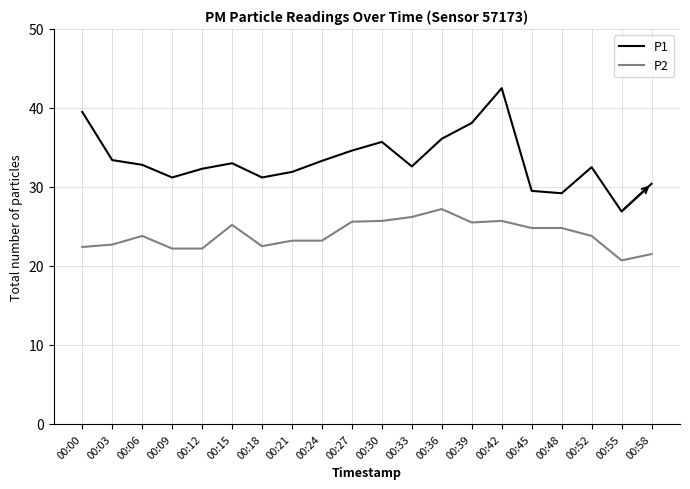

At how many categories does at least one series exceed 39?

2